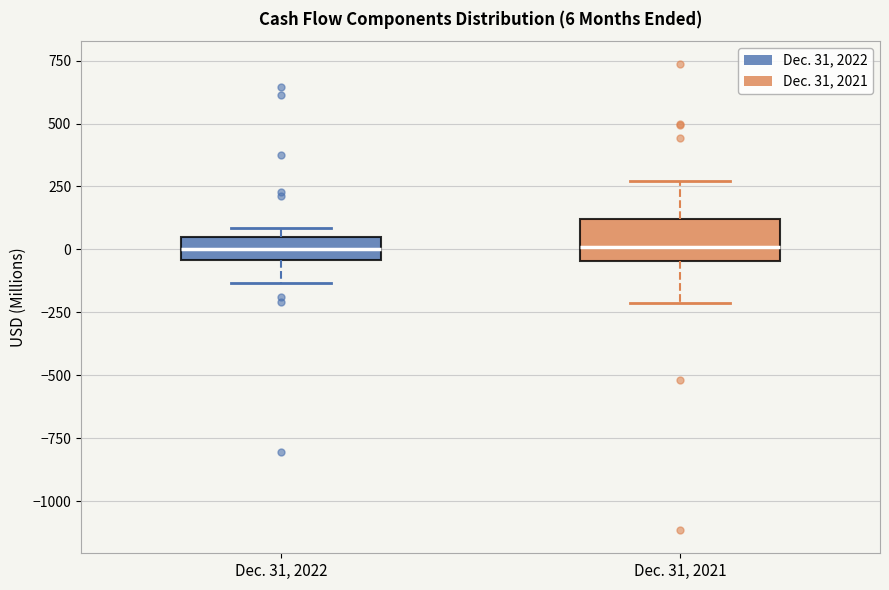

Which box is the tallest, from its lower edge to its upper edge?

Dec. 31, 2021